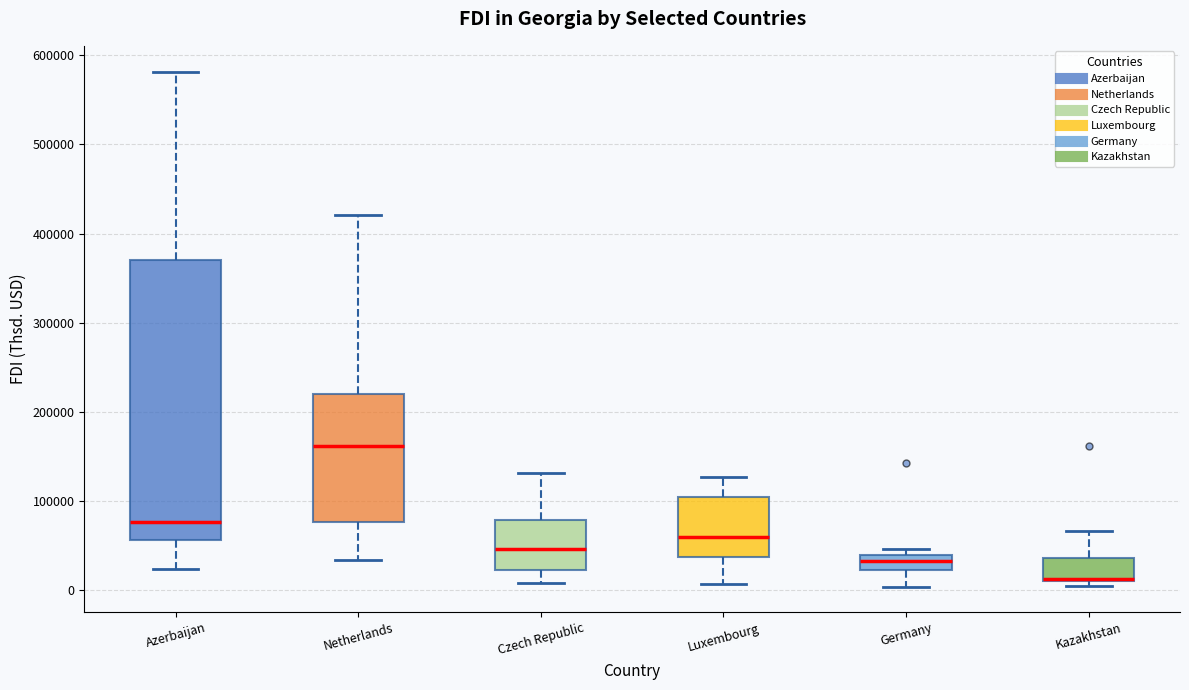

Reading left to right, read every box against the y-axis: the position of its median line, the range the box covers, and the ends of its whiskers. The values are not printed on the chart, so give them approximately, as read against the axis.

Azerbaijan: median 80000, box 60000 to 370000, whiskers 20000 to 580000
Netherlands: median 160000, box 80000 to 220000, whiskers 30000 to 420000
Czech Republic: median 50000, box 20000 to 80000, whiskers 10000 to 130000
Luxembourg: median 60000, box 40000 to 100000, whiskers 10000 to 130000
Germany: median 30000, box 20000 to 40000, whiskers 0 to 50000
Kazakhstan: median 10000, box 10000 to 40000, whiskers 0 to 70000